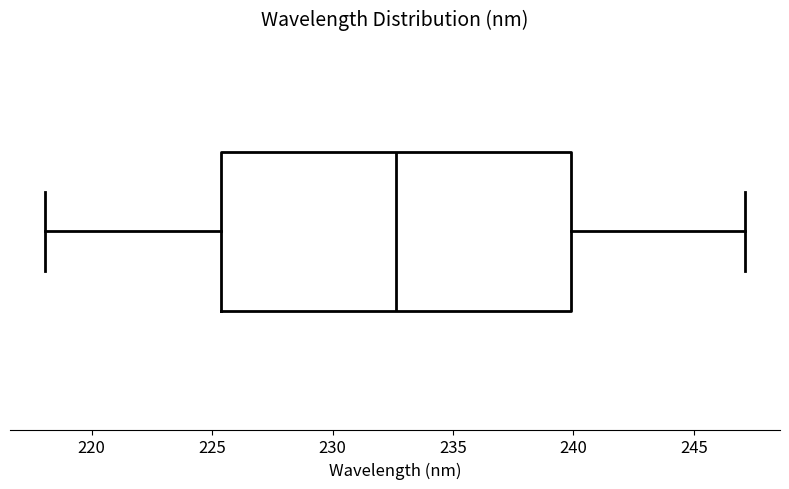

Where is the right edge of the box on the x-axis? The values are not printed on the chart, so give them approximately, as read against the axis.

240.0